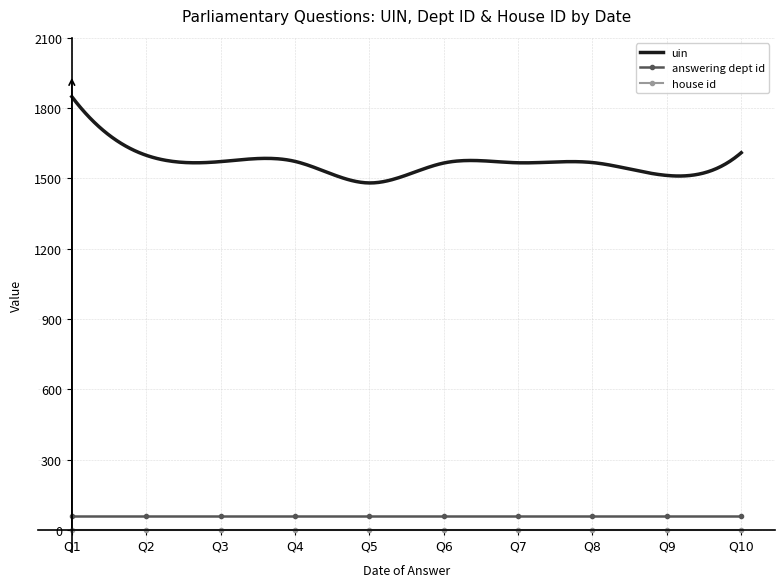

The value of answering dept id at 2024-07-24 is 60. True or false?

True